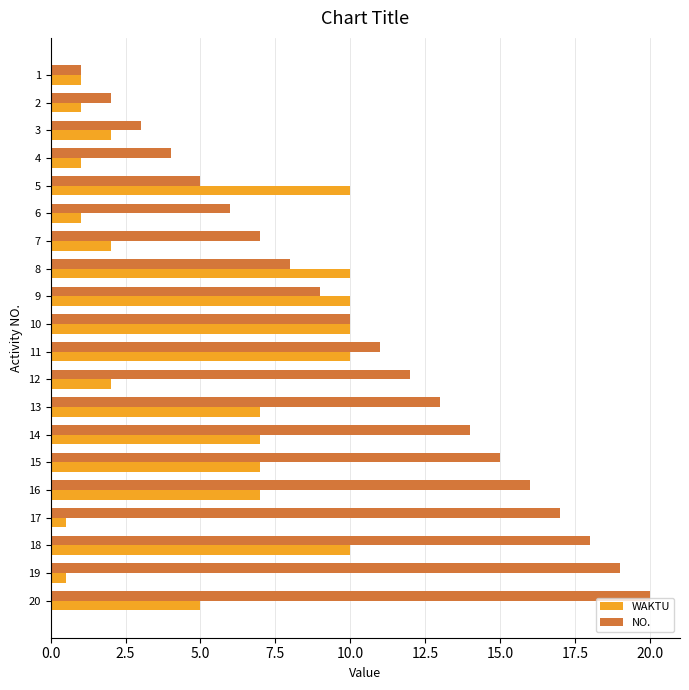

What are all the series names shown in the legend?

WAKTU, NO.